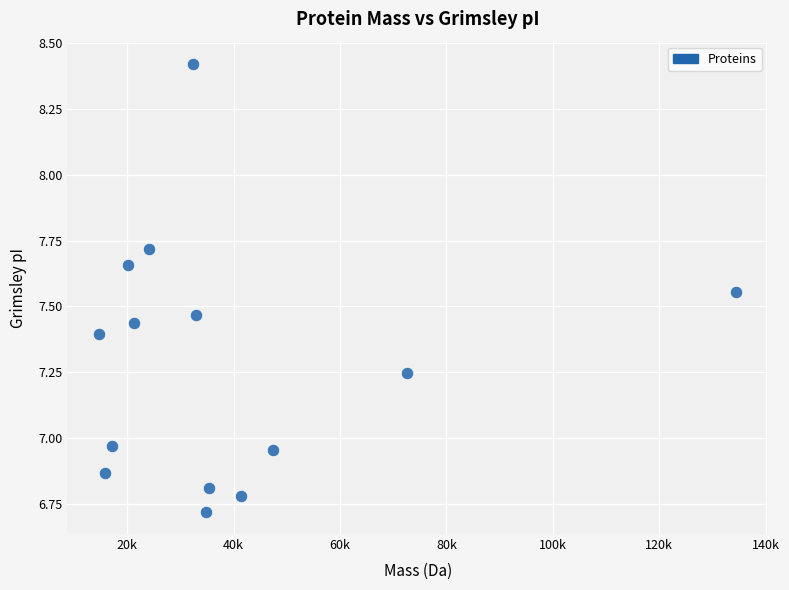

What is the range of X values (max minus min)?

119689.0